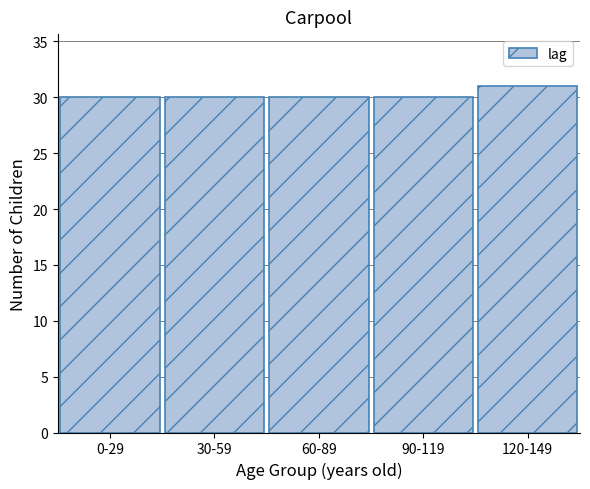

Reading left to right, extract all data points from this chart.

0-29=30	30-59=30	60-89=30	90-119=30	120-149=31